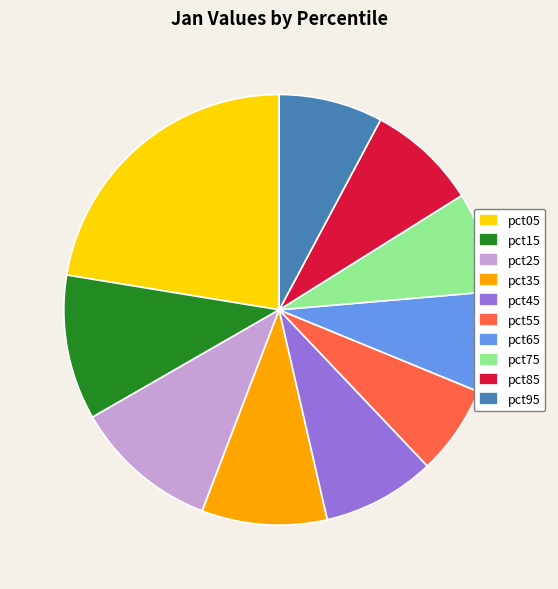

Do pct55 and pct75 together represent more than half of the pie?

No